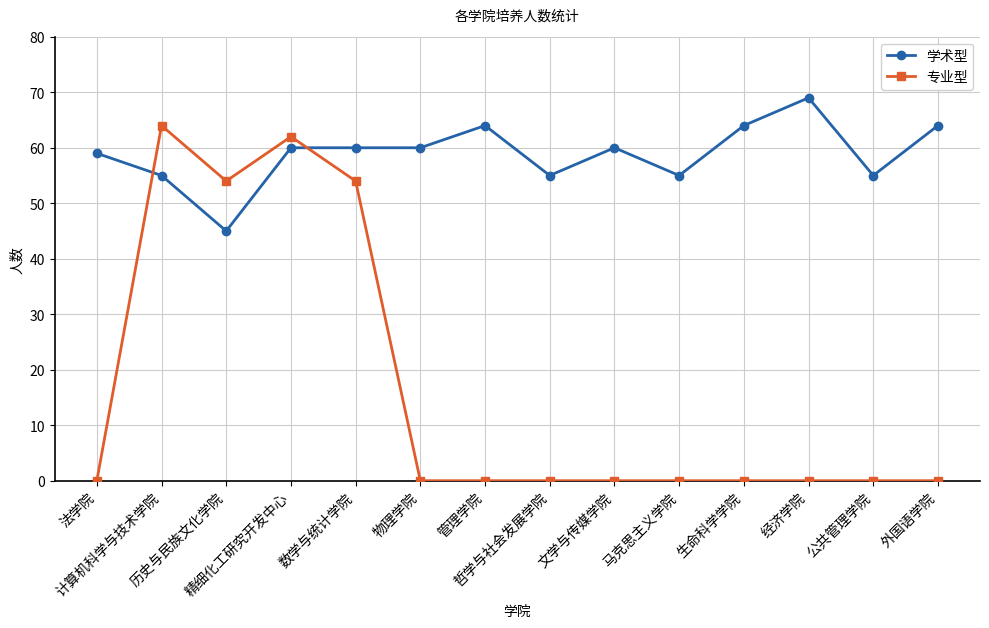

How many series are shown in this chart?

2